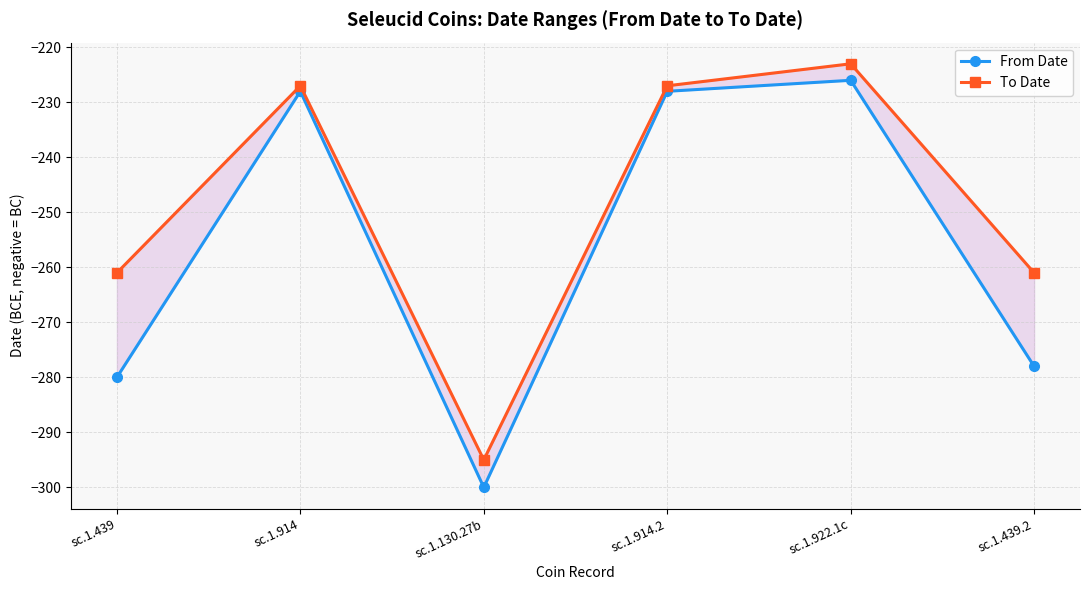

Does the chart display data point markers on the line(s)?

Yes